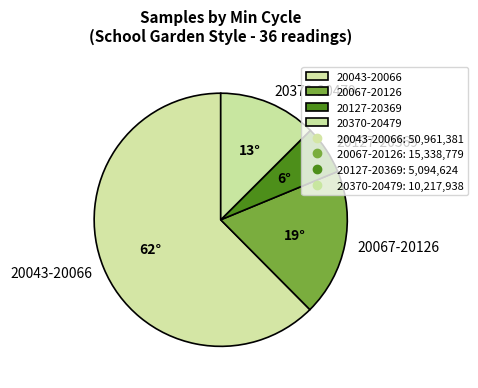

Is 20043-20066 the majority of the pie?

Yes